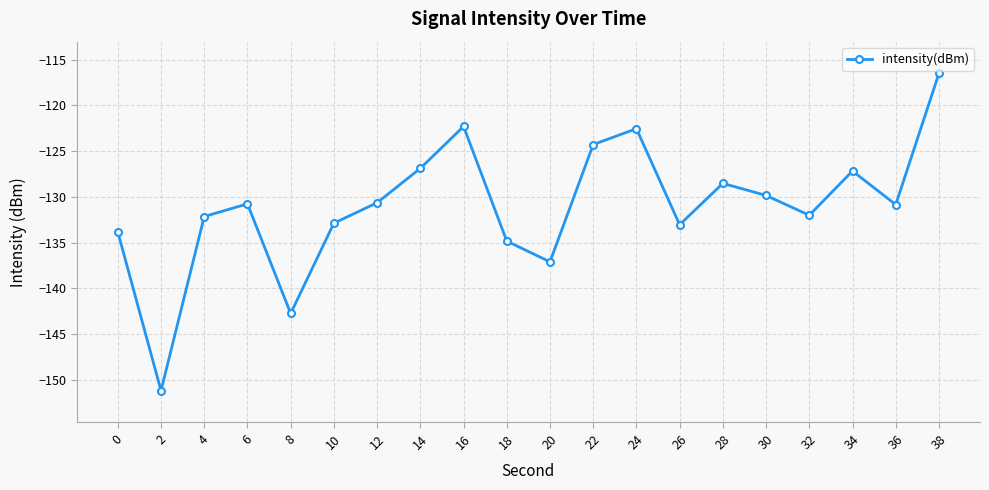

What is the smallest value displayed?

-151.2